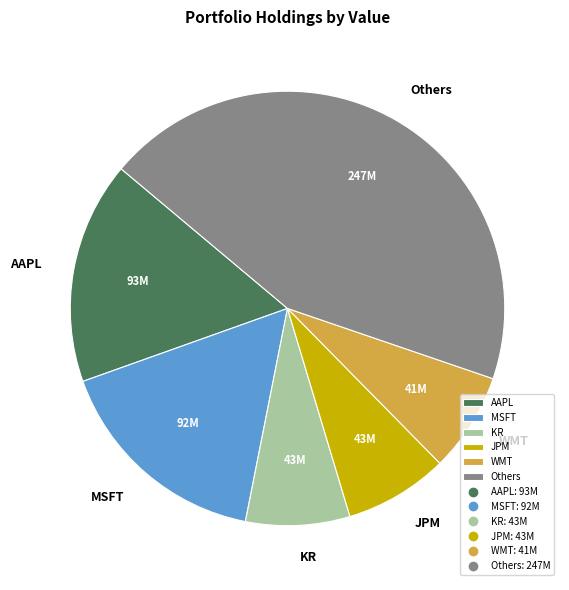

Between MSFT and WMT, which is larger?

MSFT